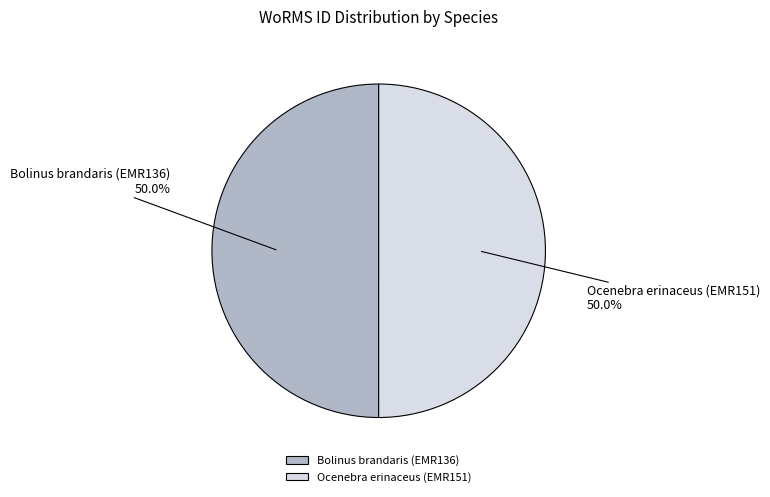

The Ocenebra erinaceus (EMR151) slice represents 50% of the pie. True or false?

True